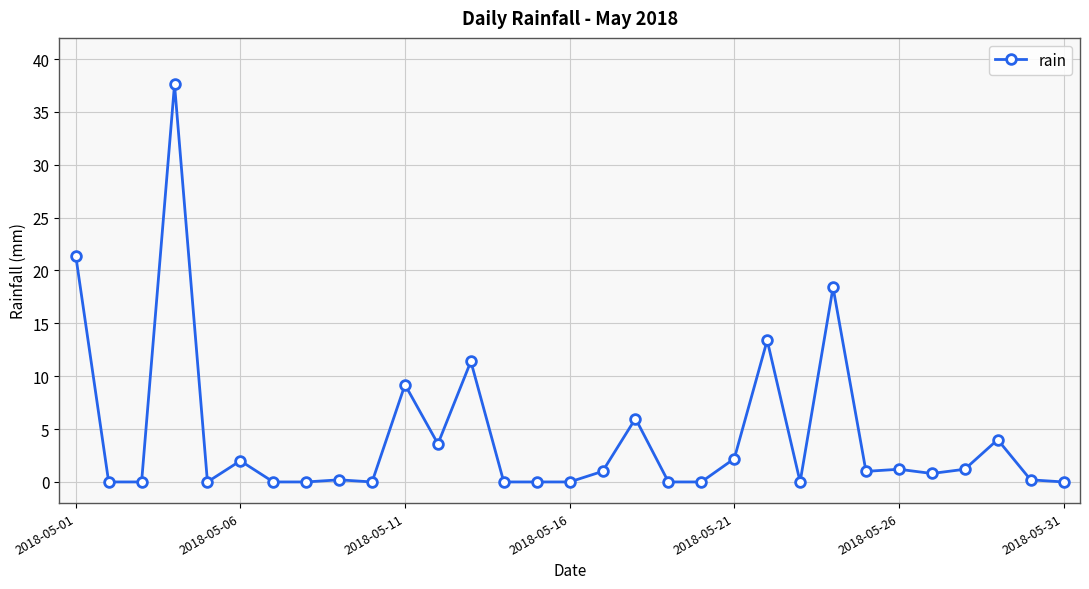

What is the sum of all values?

134.8